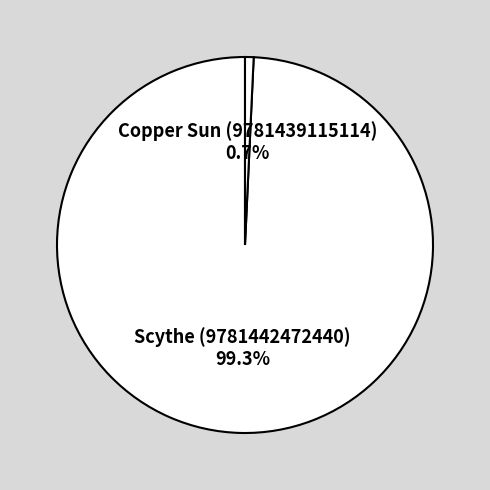

Which slice is the largest?

Scythe (9781442472440)